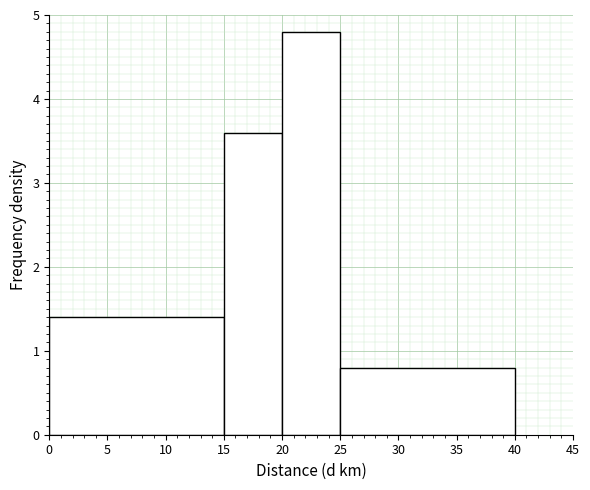

Reading left to right, list every bar in this chart as the range it spans on the x-axis followed by its height. The values are not printed on the chart, so give them approximately, as read against the axis.

0 to 15: 1.4
15 to 20: 3.6
20 to 25: 4.8
25 to 40: 0.8